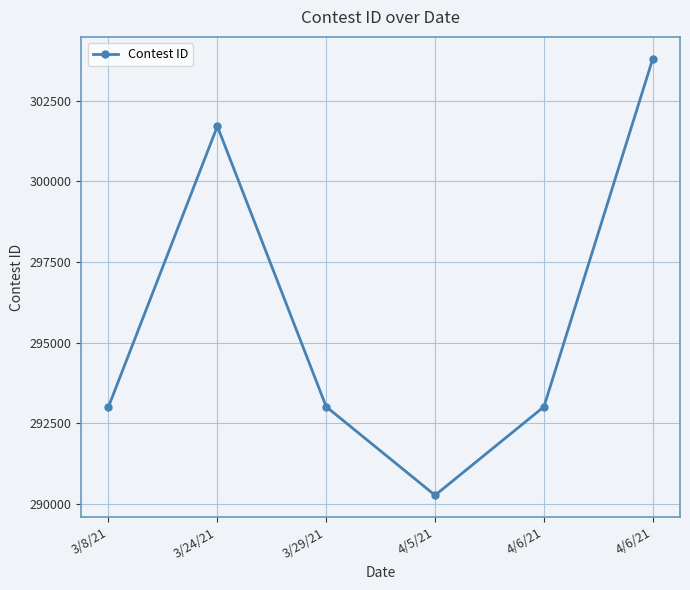

How many distinct data groups are displayed?

1